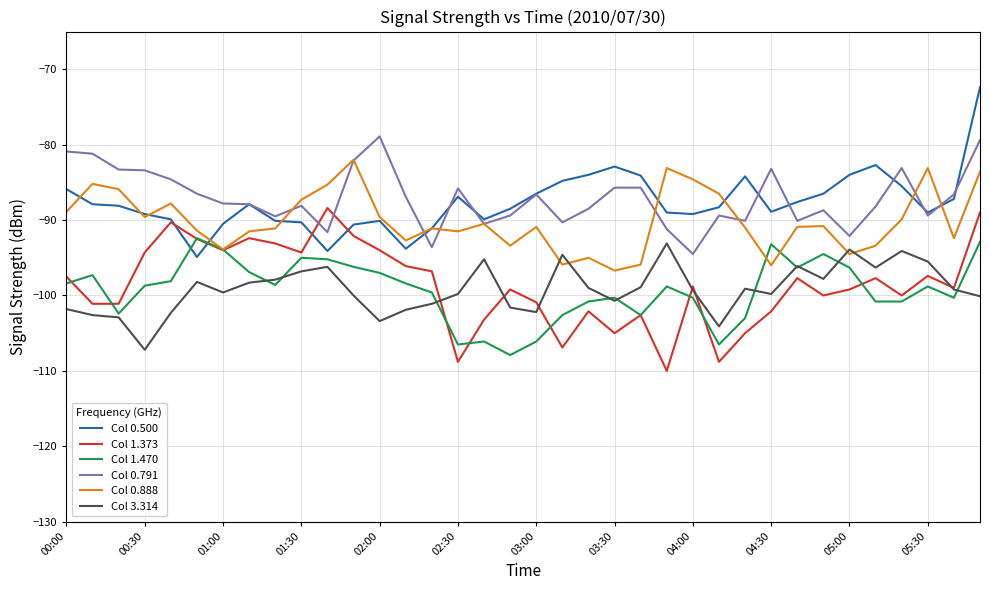

What is the lowest value of the Col 1.373 series?

-110.0